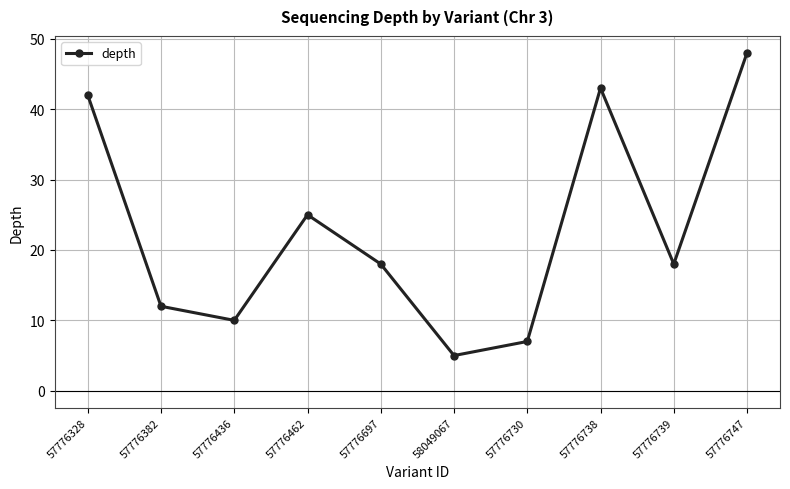

Reading left to right, extract all data points from this chart.

57776328=42	57776382=12	57776436=10	57776462=25	57776697=18	58049067=5	57776730=7	57776738=43	57776739=18	57776747=48